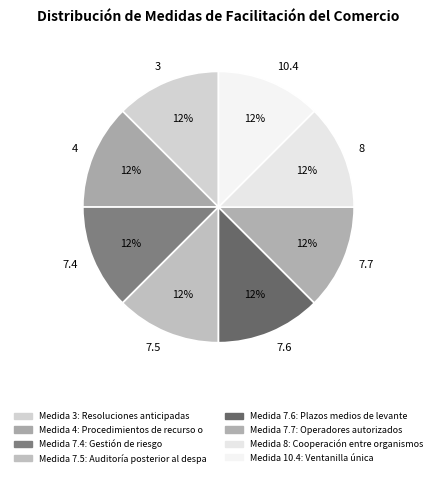

To the nearest percent, what is the average slice percentage?

12%